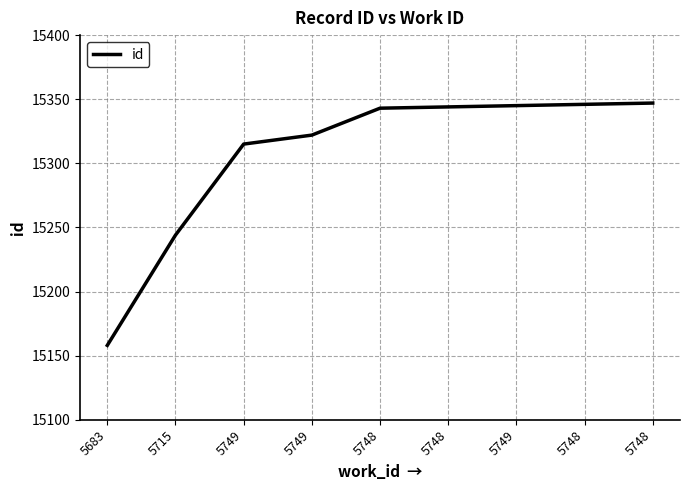

Where does the data first go above 15343?

5748